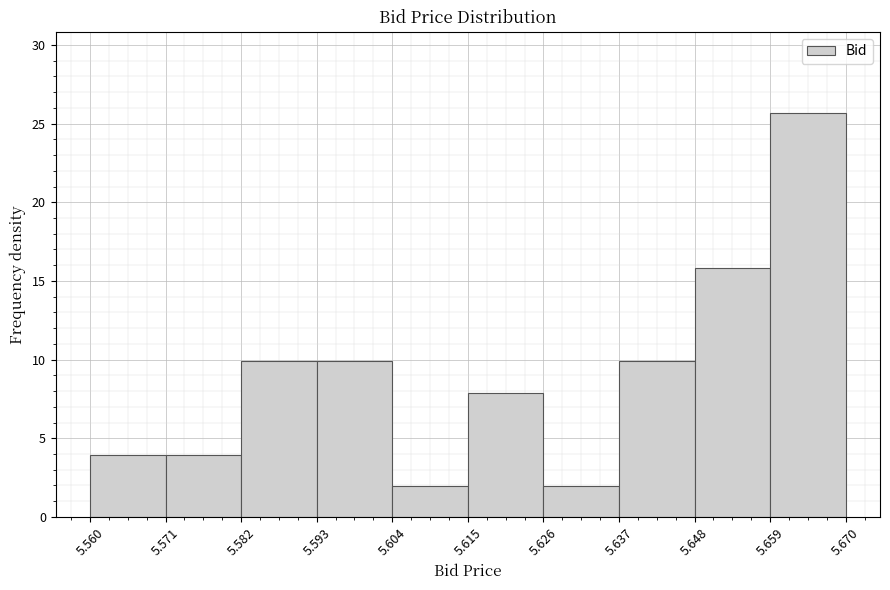

Reading left to right, transcribe this chart: for each bar, give the range it covers on the x-axis and its height. The values are not printed on the chart, so give them approximately, as read against the axis.

5.560 to 5.571: 4.0
5.571 to 5.582: 4.0
5.582 to 5.593: 10.0
5.593 to 5.604: 10.0
5.604 to 5.615: 2.0
5.615 to 5.626: 8.0
5.626 to 5.637: 2.0
5.637 to 5.648: 10.0
5.648 to 5.659: 16.0
5.659 to 5.670: 25.5